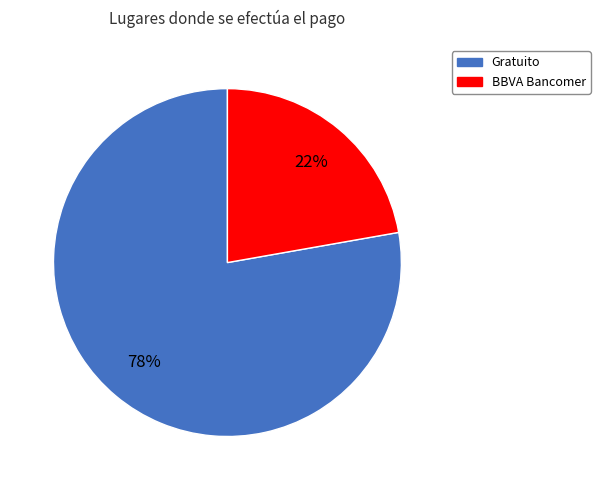

How many segments does this pie chart have?

2